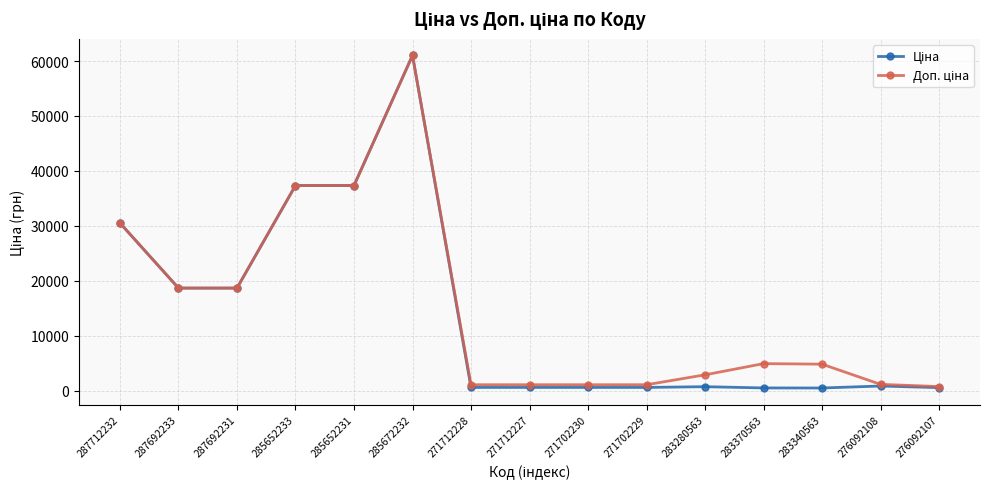

At which category is the sum across all series the highest?

285672232